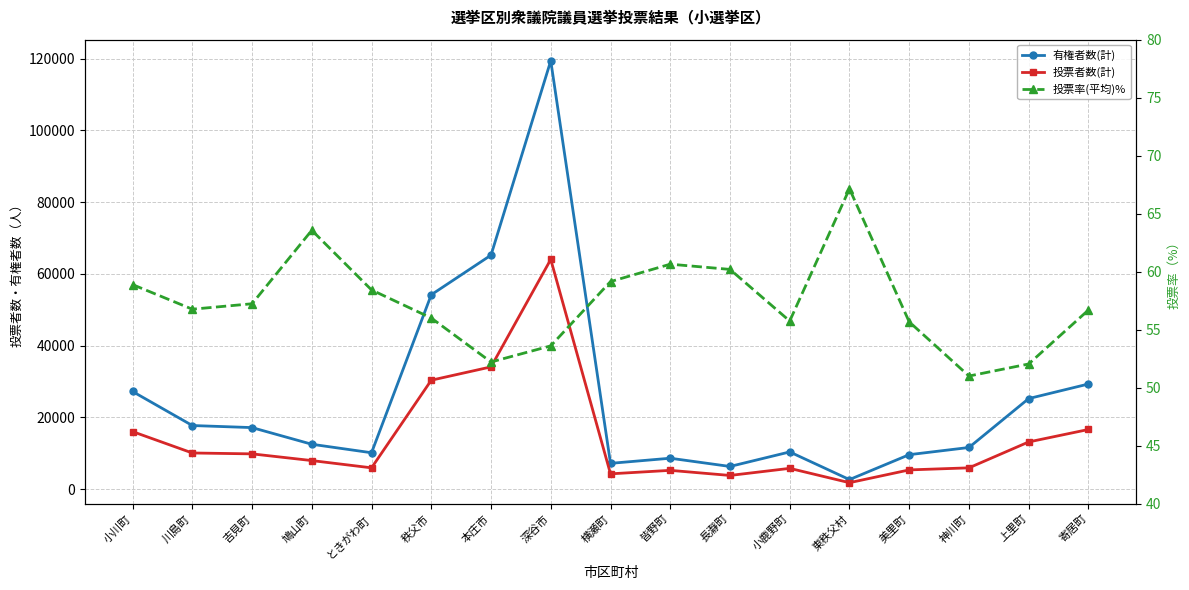

At how many categories does at least one series exceed 30817?

3